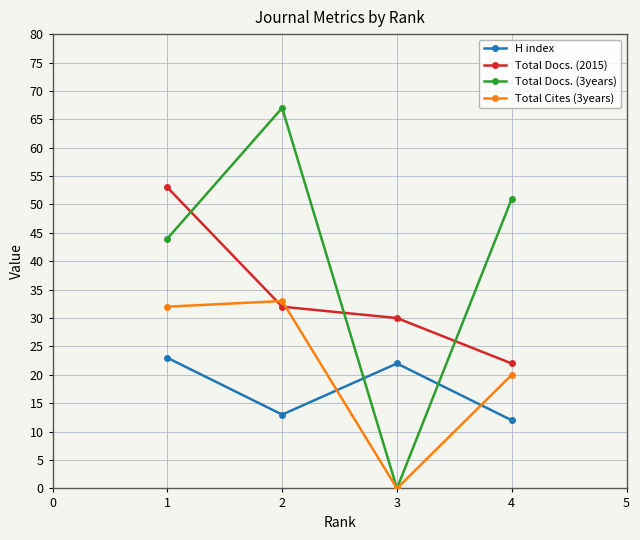

What is the spread (max minus min) of values at 1?

30